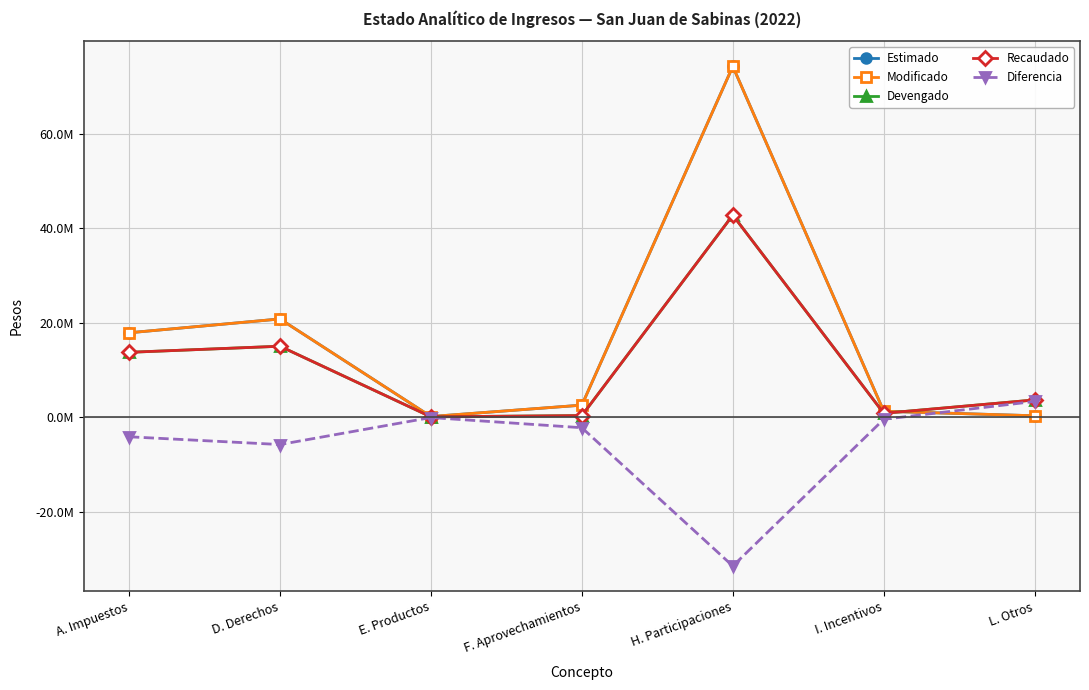

Reading right to left, what are all the values shown in this chart?

Estimado: 315635.3	1266484.2	74331896.3	2568676.7	155590.0	20825514.2	17893624.9
Modificado: 315635.3	1266484.2	74331896.3	2568676.7	155590.0	20825514.2	17893624.9
Devengado: 3670093.0	839909.0	42817426.0	352491.8	96893.6	15046746.9	13757381.1
Recaudado: 3670093.0	839909.0	42817426.0	352491.8	96893.6	15046746.9	13757381.1
Diferencia: 3354457.7	-426575.2	-31514470.3	-2216185.0	-58696.4	-5778767.3	-4136243.8